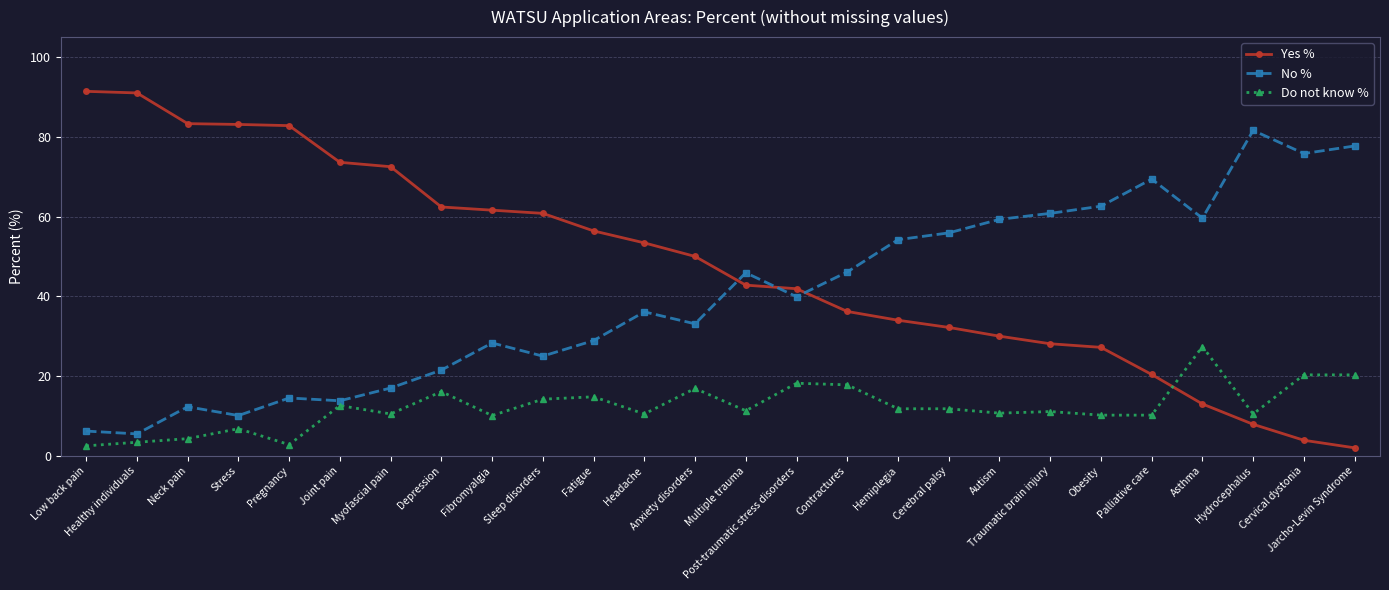

Rank the series by their maximum value, from highest to lowest.

Yes %, No %, Do not know %